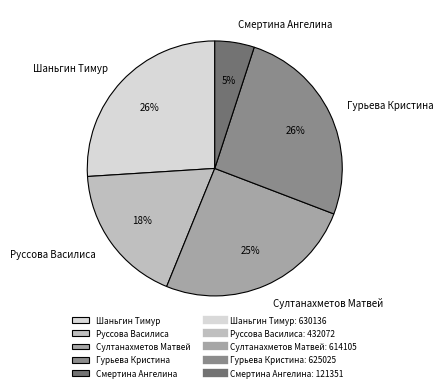

Between Руссова Василиса and Смертина Ангелина, which is larger?

Руссова Василиса